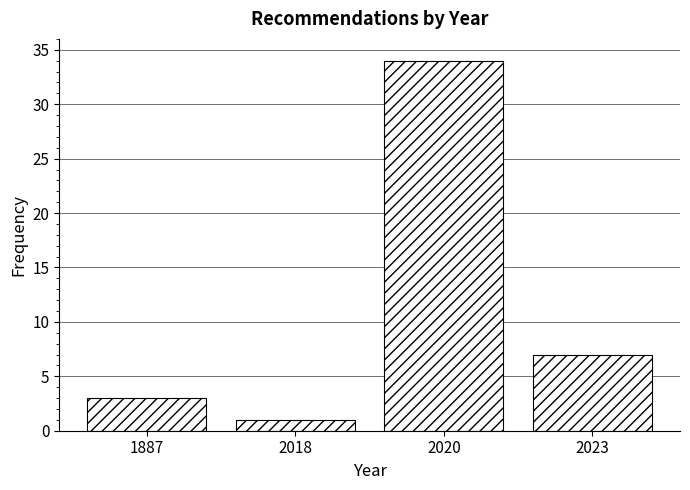

Reading left to right, extract all data points from this chart.

3	1	34	7